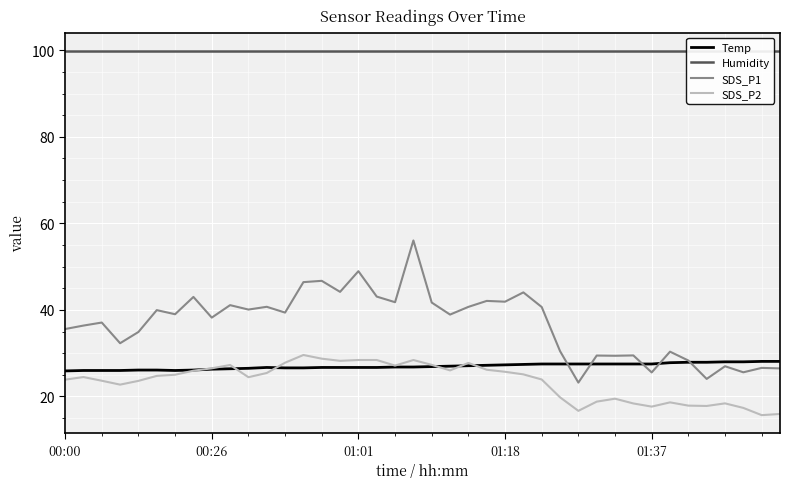

What is the difference between the second highest and minimum values in the SDS_P1 series?

25.8